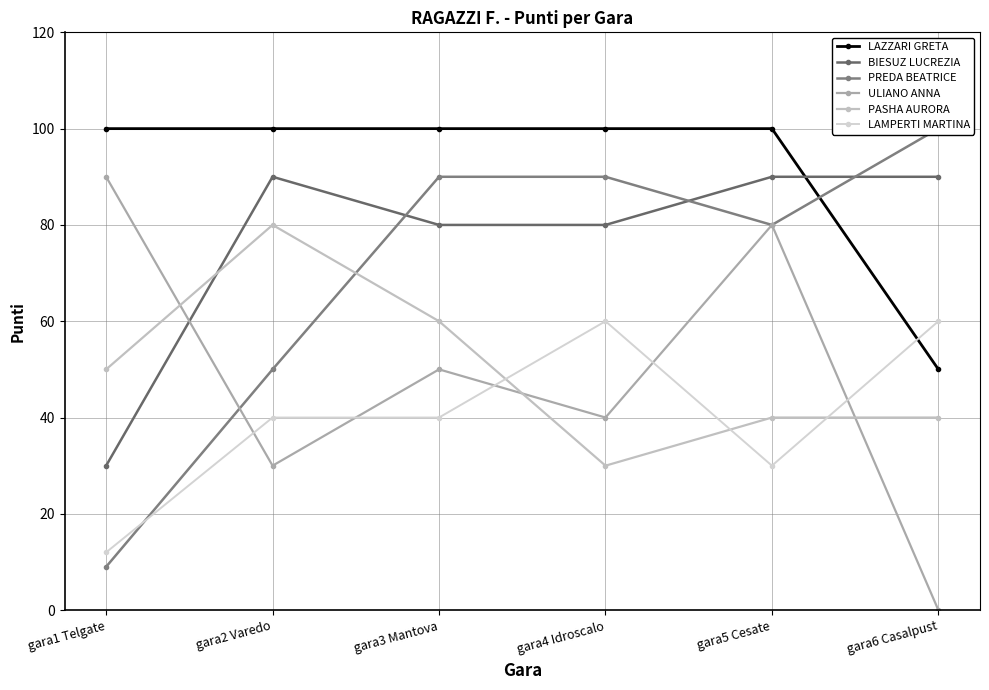

The ULIANO ANNA series shows 40 at gara4 Idroscalo. True or false?

True